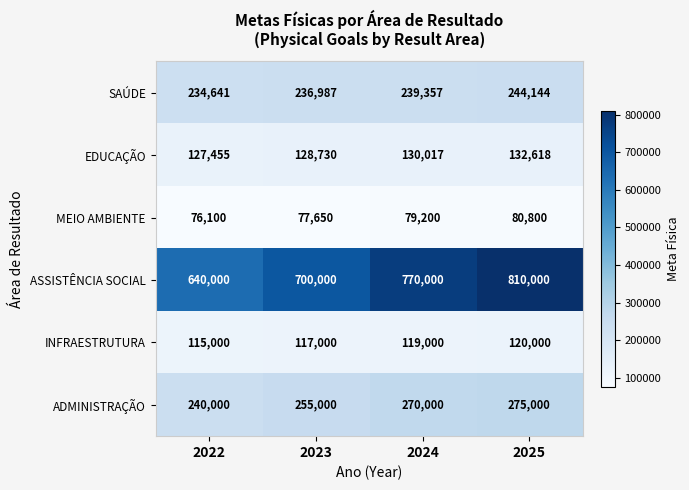

At which label does ADMINISTRAÇÃO reach its peak?

2025